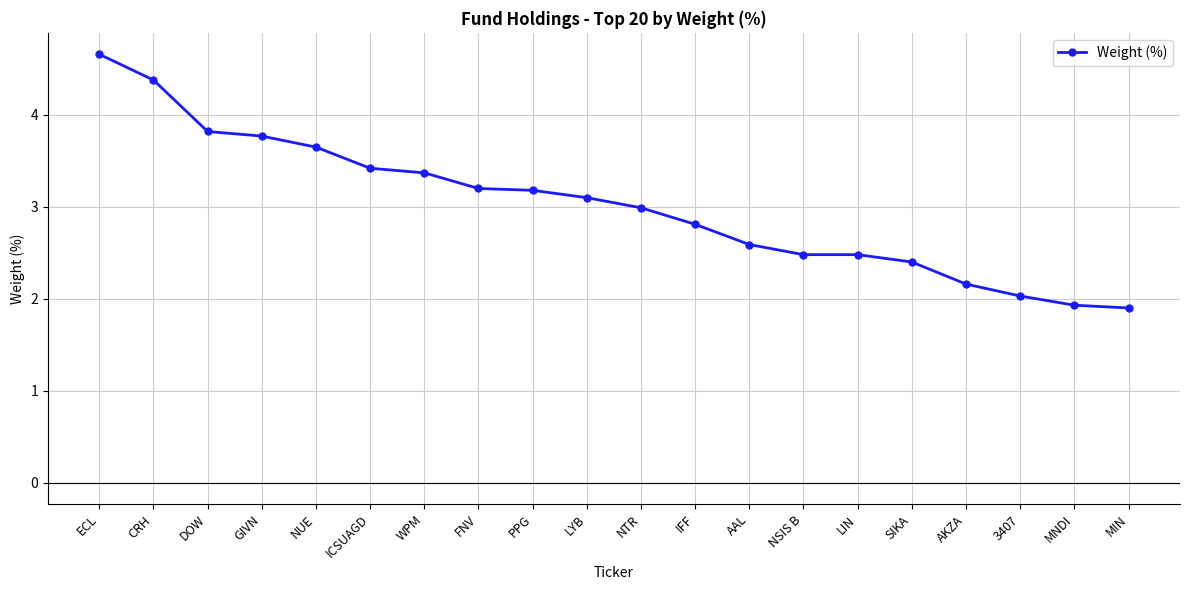

Does the chart display data point markers on the line(s)?

Yes